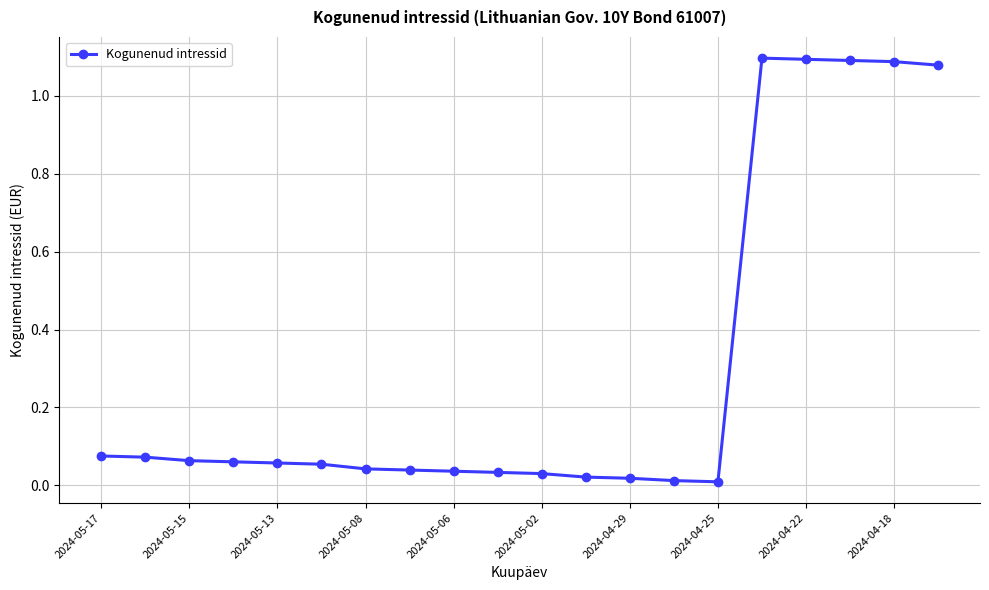

What is the average value?

0.3